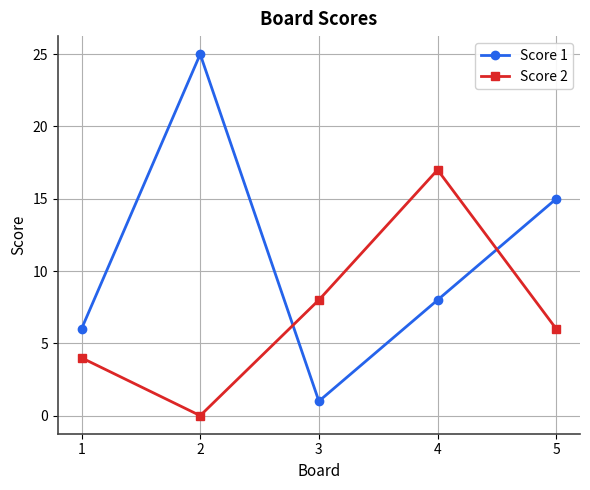

Is the value of Score 2 at 2 greater than the value of Score 1 at 5?

No